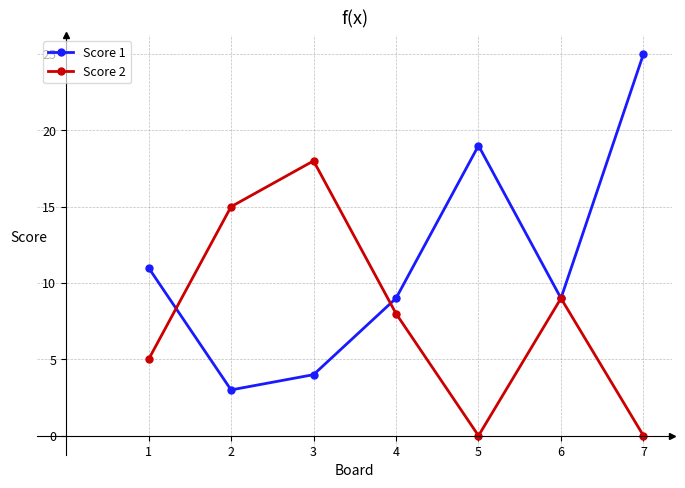

Which series has the largest total across all categories?

Score 1